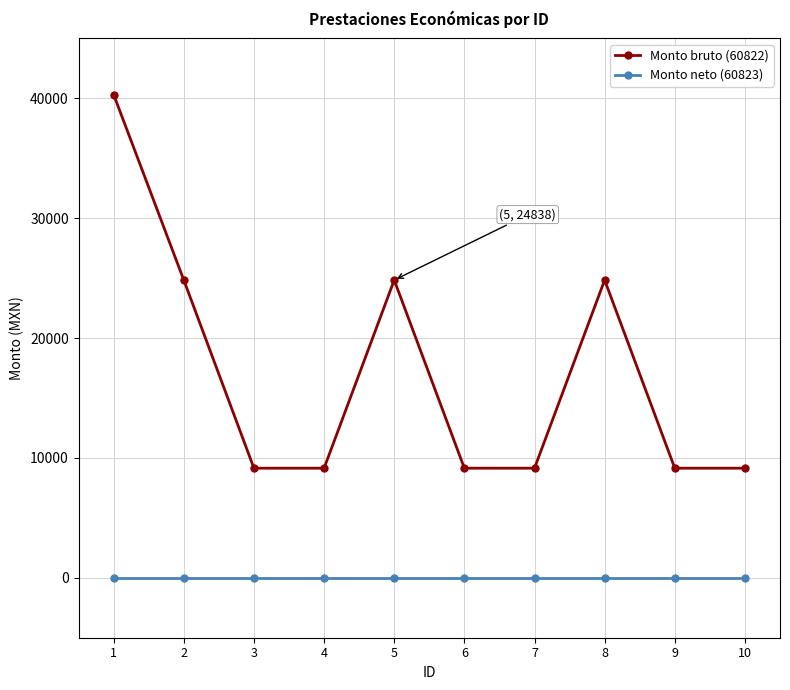

What is the greatest value displayed?

40309.0